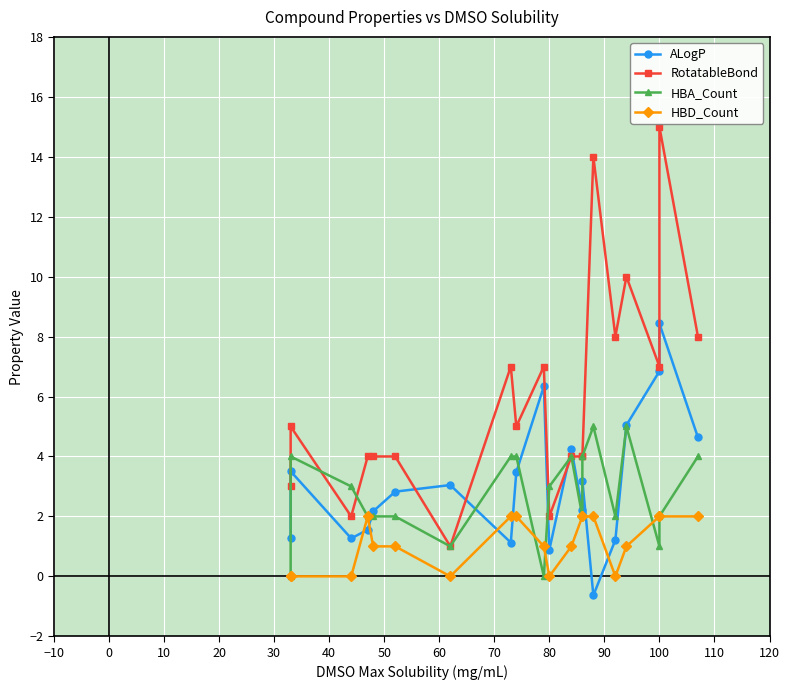

How many interior local peaks does the RotatableBond series have?

6